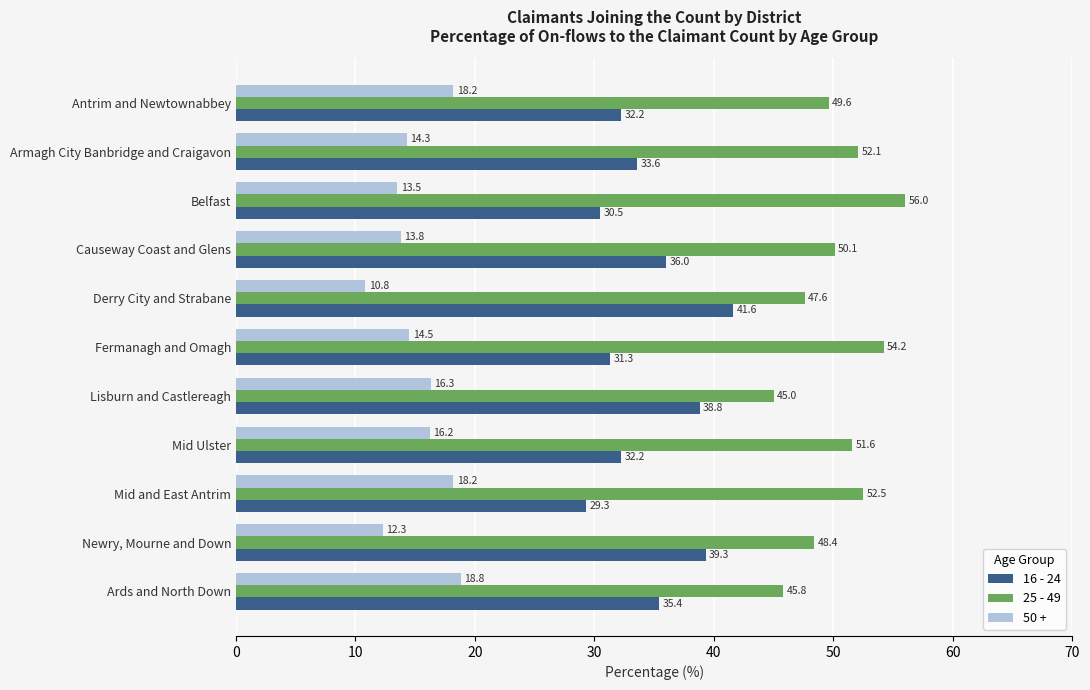

Where is 50 + nearest to the value 14?

Causeway Coast and Glens